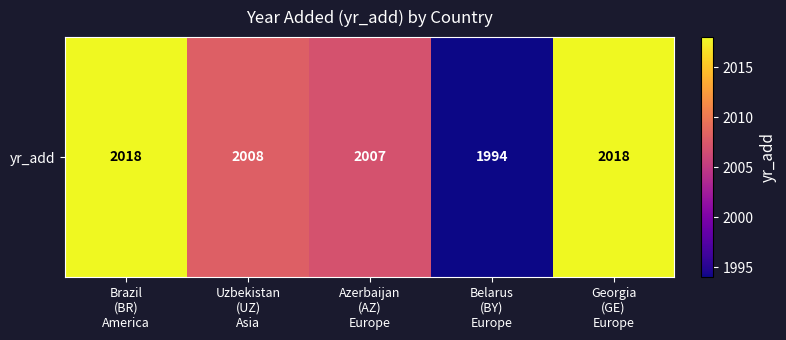

What is the ratio of the value at Azerbaijan
(AZ)
Europe to the value at Brazil
(BR)
America?

1.0